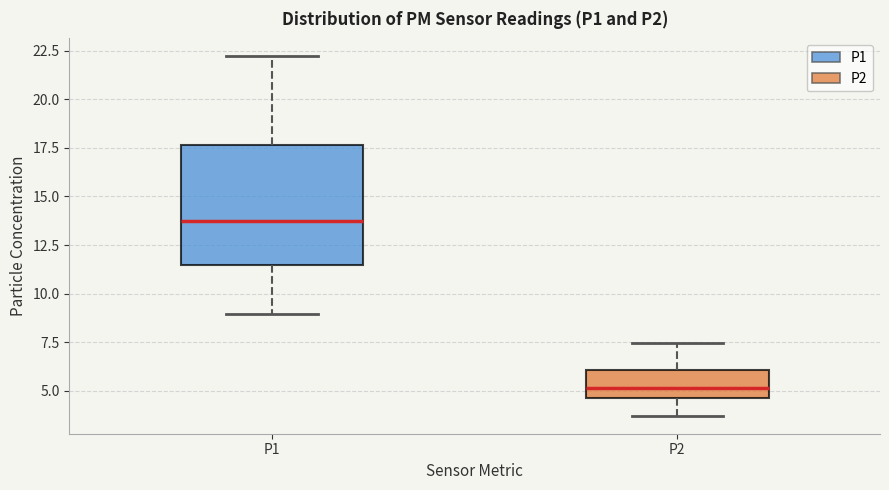

Reading left to right, read every box against the y-axis: the position of its median line, the range the box covers, and the ends of its whiskers. The values are not printed on the chart, so give them approximately, as read against the axis.

P1: median 14.0, box 11.5 to 17.5, whiskers 9.0 to 22.0
P2: median 5.0, box 4.5 to 6.0, whiskers 3.5 to 7.5